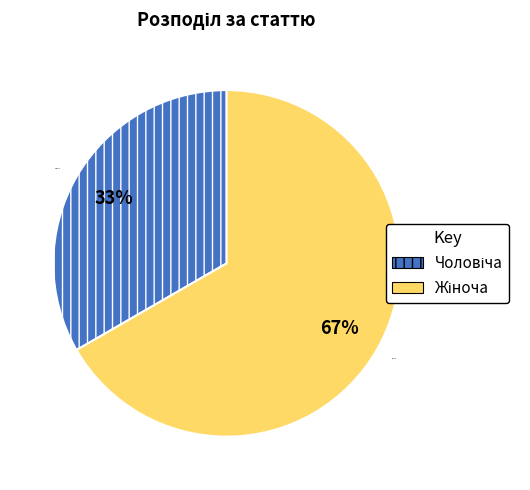

To the nearest percent, what is the average slice percentage?

50%